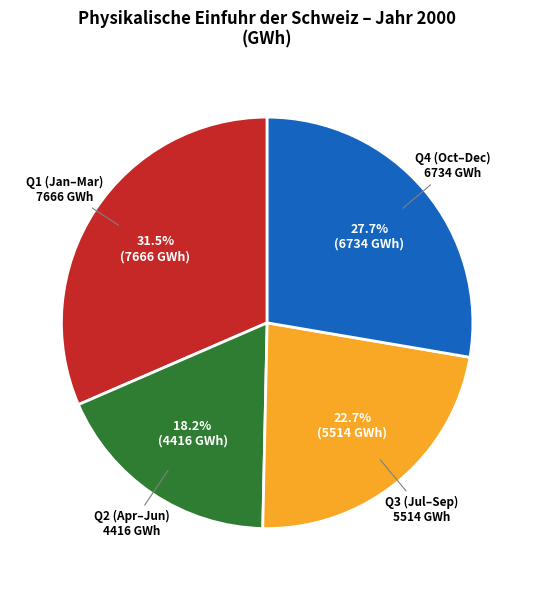

Is there a majority slice in this chart?

No